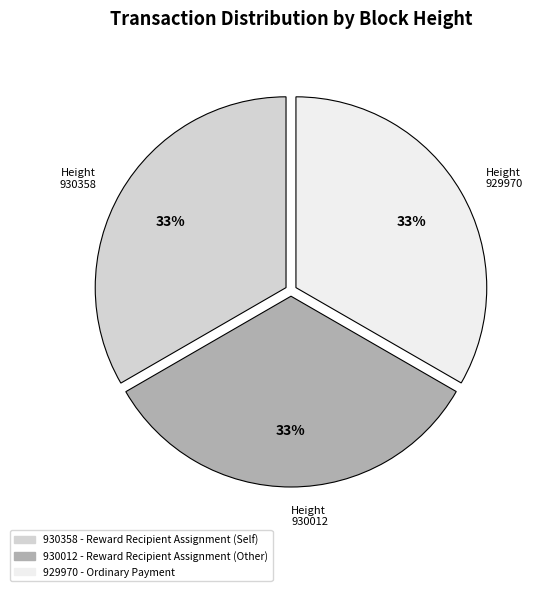

Is it true that Height 930358 is 33% of the pie?

True